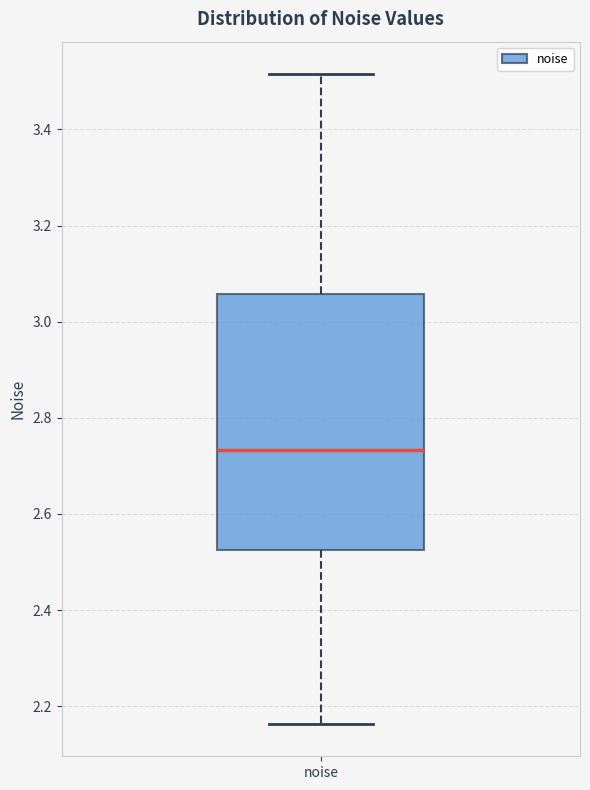

Where is the upper edge of the box for noise on the y-axis? The values are not printed on the chart, so give them approximately, as read against the axis.

3.06